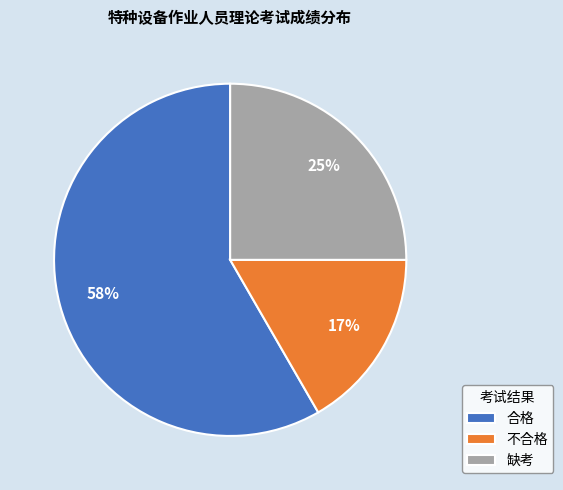

Is the sum of 合格 and 缺考 greater than half?

Yes